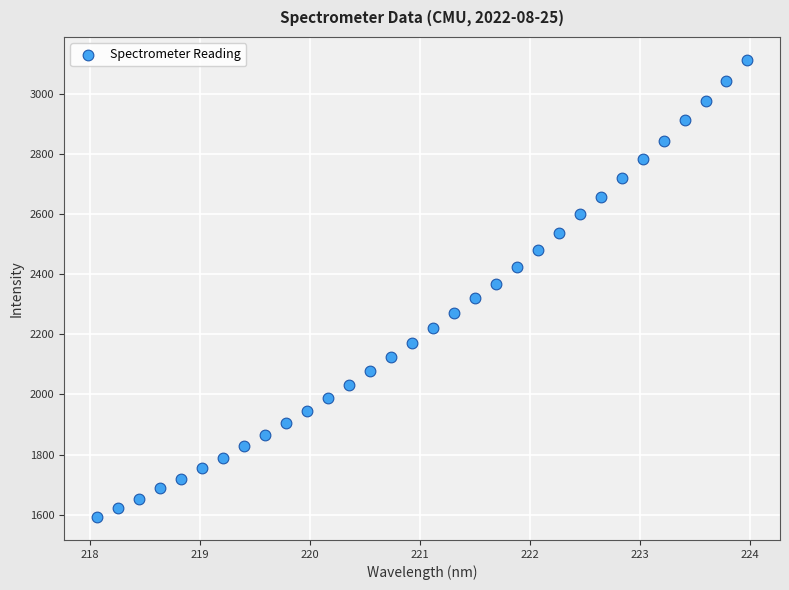

What is the range of X values (max minus min)?

5.9